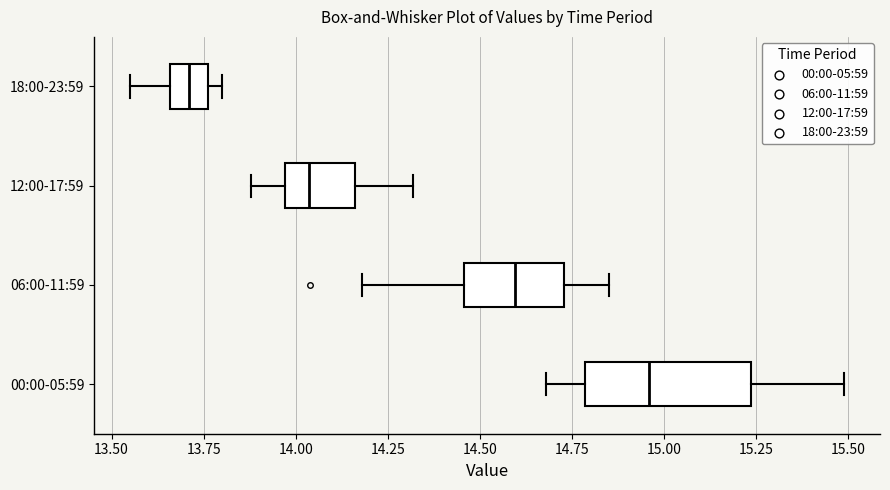

Reading bottom to top, transcribe this box plot: for each box, give where its median line is, the range the box spans, and where its two whiskers end, as read against the x-axis. The values are not printed on the chart, so give them approximately, as read against the axis.

00:00-05:59: median 14.95, box 14.80 to 15.25, whiskers 14.70 to 15.50
06:00-11:59: median 14.60, box 14.45 to 14.75, whiskers 14.20 to 14.85
12:00-17:59: median 14.05, box 13.95 to 14.15, whiskers 13.90 to 14.30
18:00-23:59: median 13.70, box 13.65 to 13.75, whiskers 13.55 to 13.80